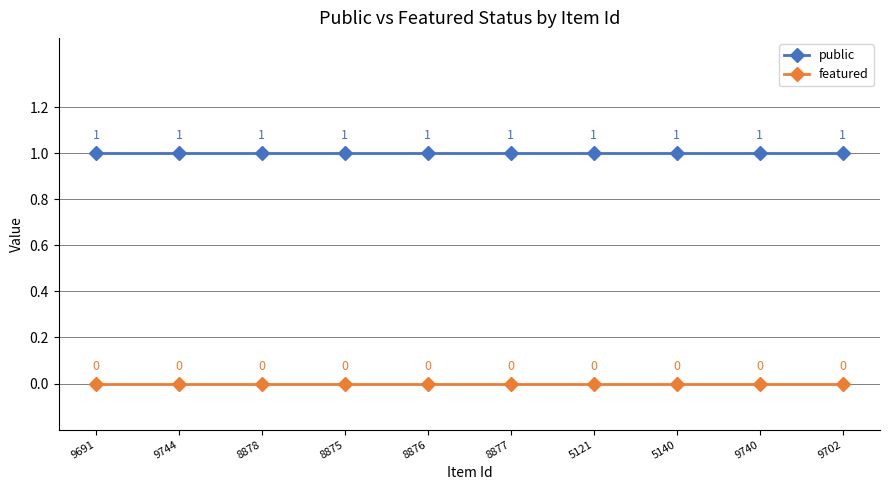

What is the difference between the highest and lowest values at 8876?

1